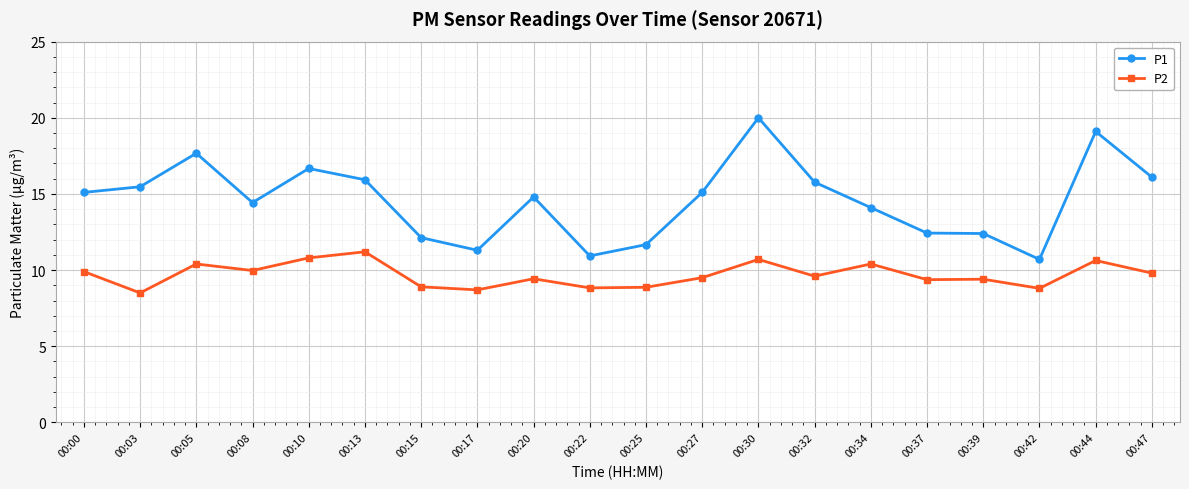

What is the difference between the maximum and second lowest values in the P1 series?

9.1